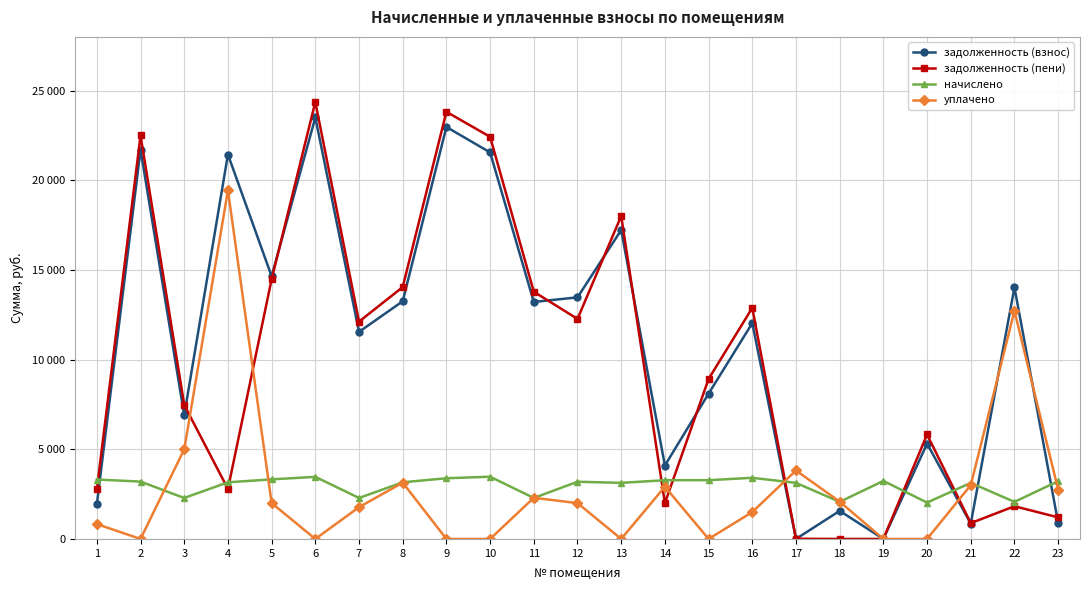

At which label is задолженность (взнос) closest to 11752?

7